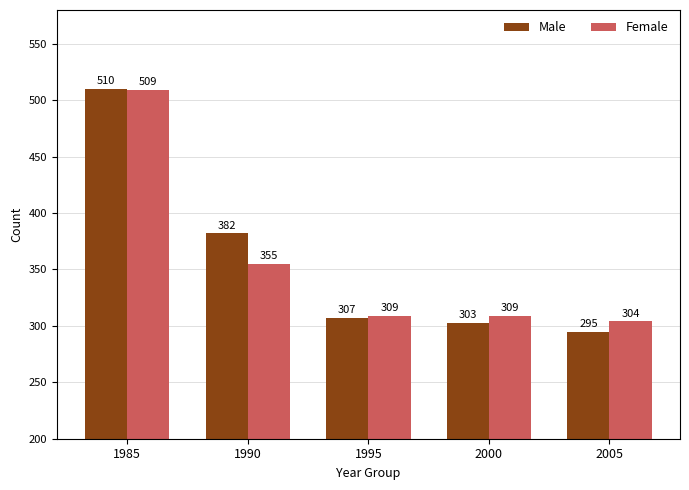

Reading right to left, transcribe all the data shown in this chart.

Male: 295	303	307	382	510
Female: 304	309	309	355	509